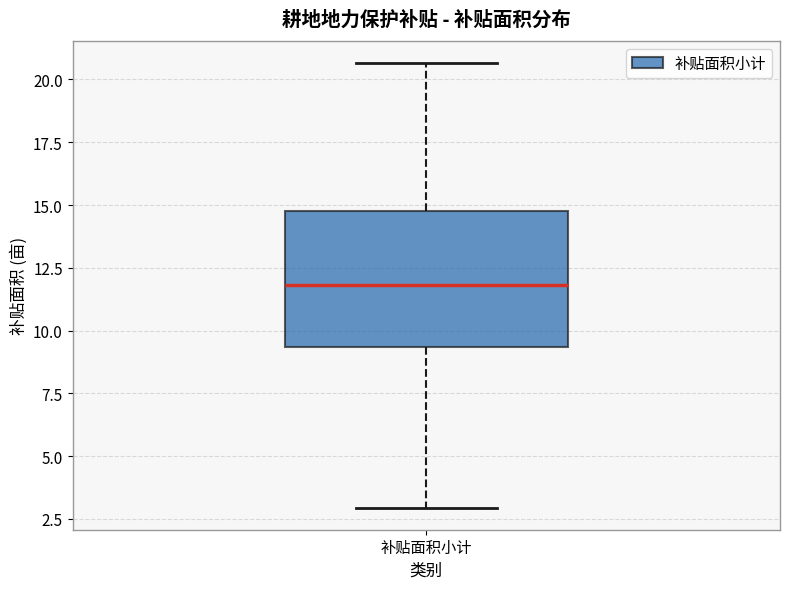

Read this box plot against the y-axis: the position of the median line, the range covered by the box, and the ends of both whiskers. The values are not printed on the chart, so give them approximately, as read against the axis.

median 12.0, box 9.5 to 15.0, whiskers 3.0 to 20.5